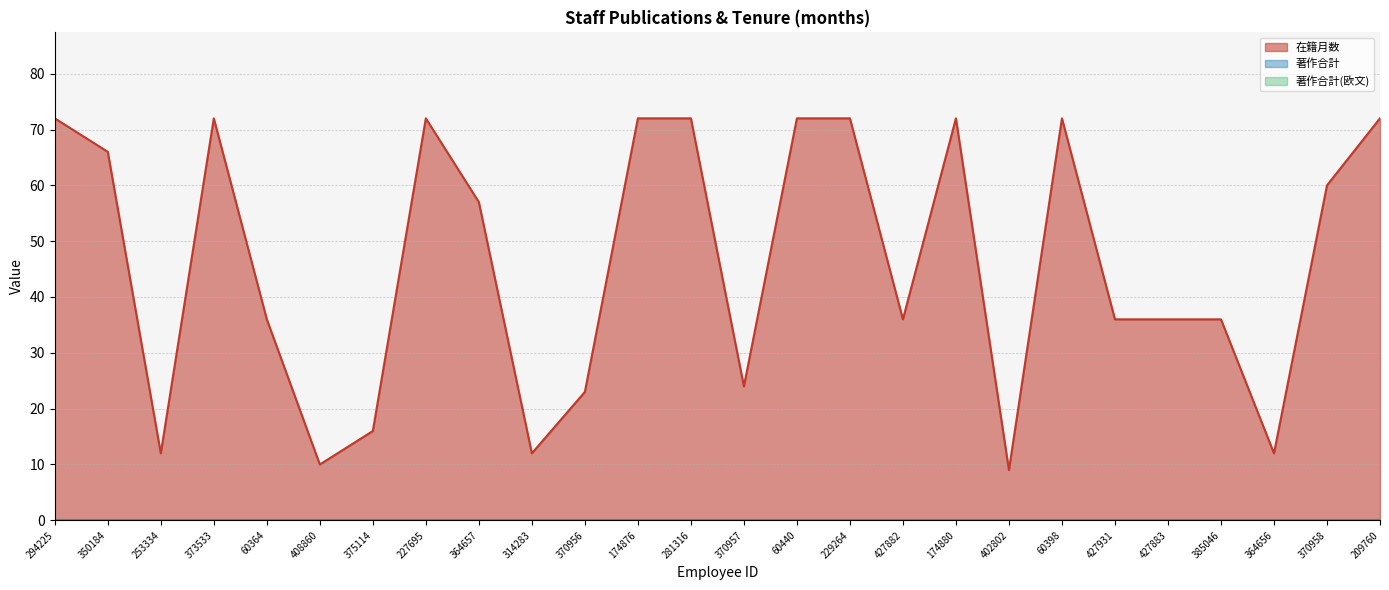

True or false: 著作合計(欧文) and 著作合計 intersect in this chart.

False